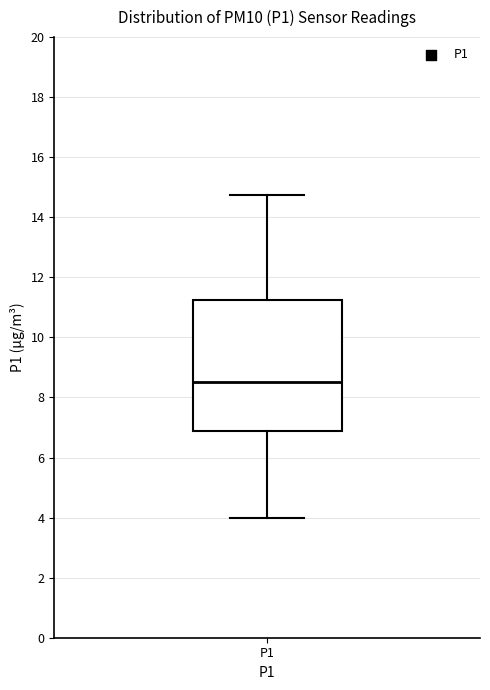

Where is the lower edge of the box for P1 on the y-axis? The values are not printed on the chart, so give them approximately, as read against the axis.

6.8